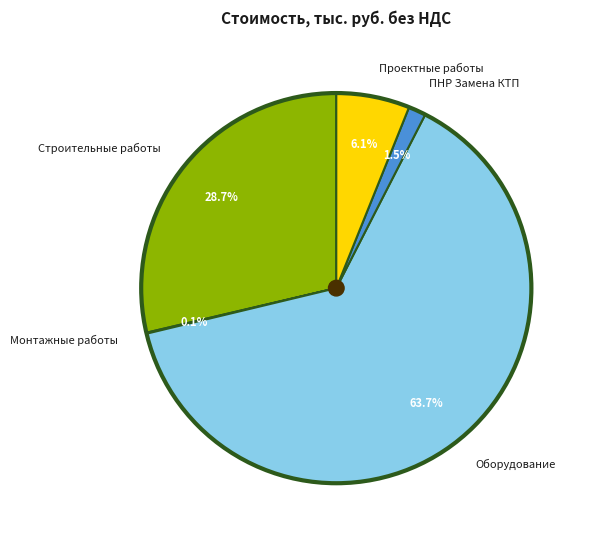

Approximately how many times larger is the value at Проектные работы compared to Оборудование?

0.1